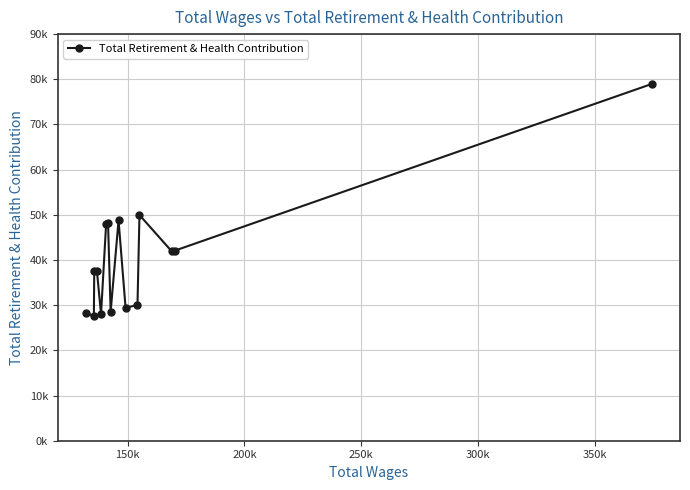

Is this an area chart (filled region under the line)?

No